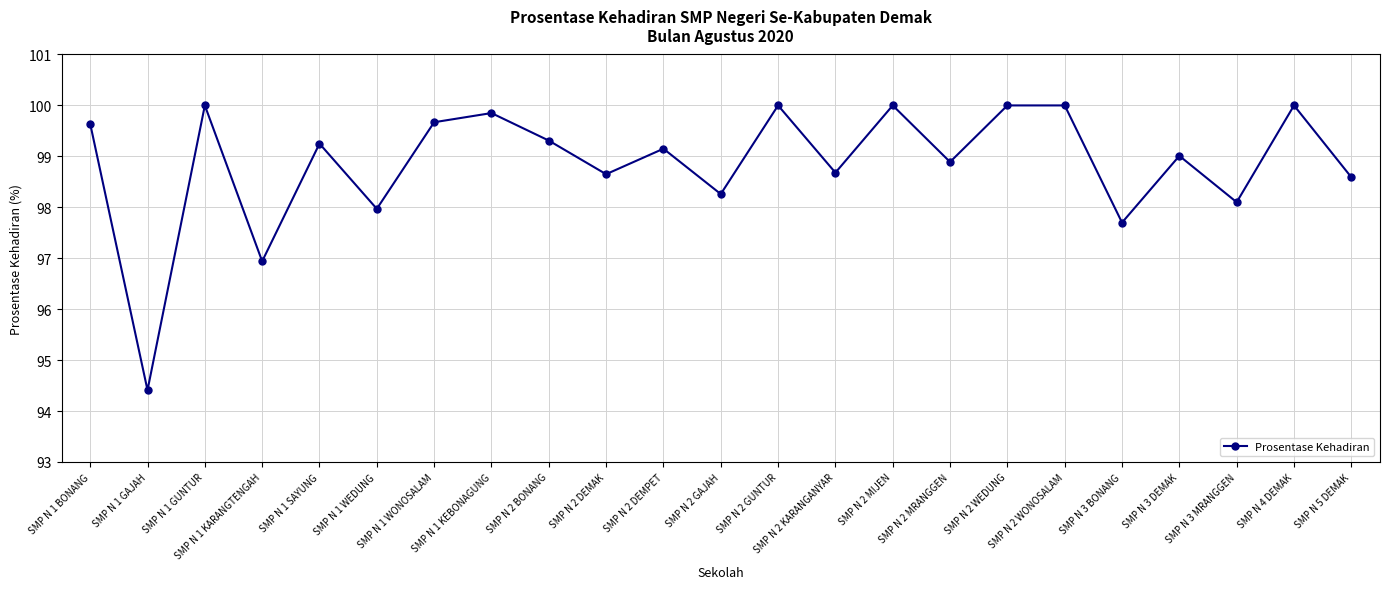

What is the difference between the values at SMP N 1 SAYUNG and SMP N 1 WONOSALAM?

0.4